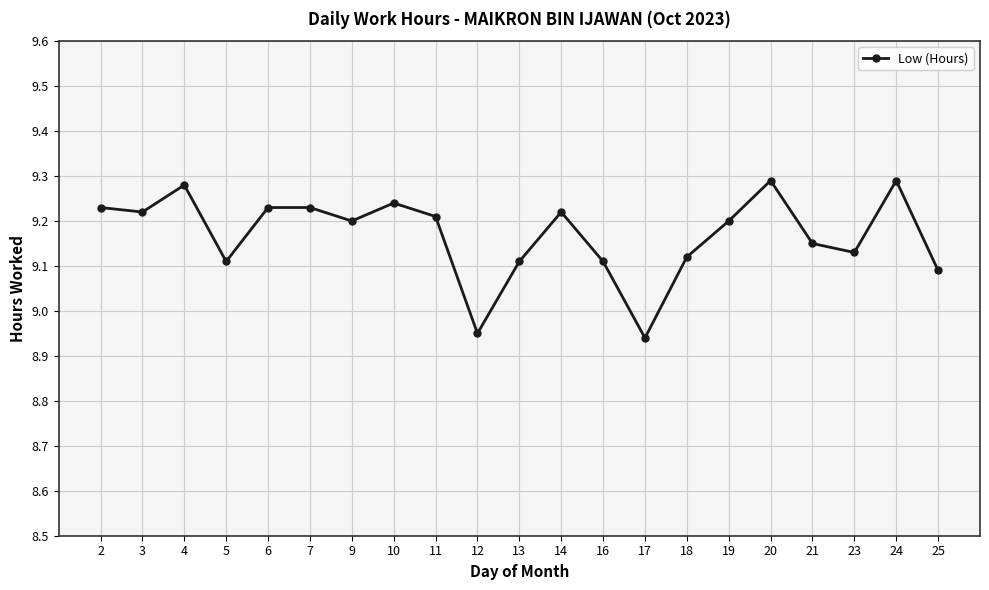

Approximately how many times larger is the value at 21 compared to 6?

1.0